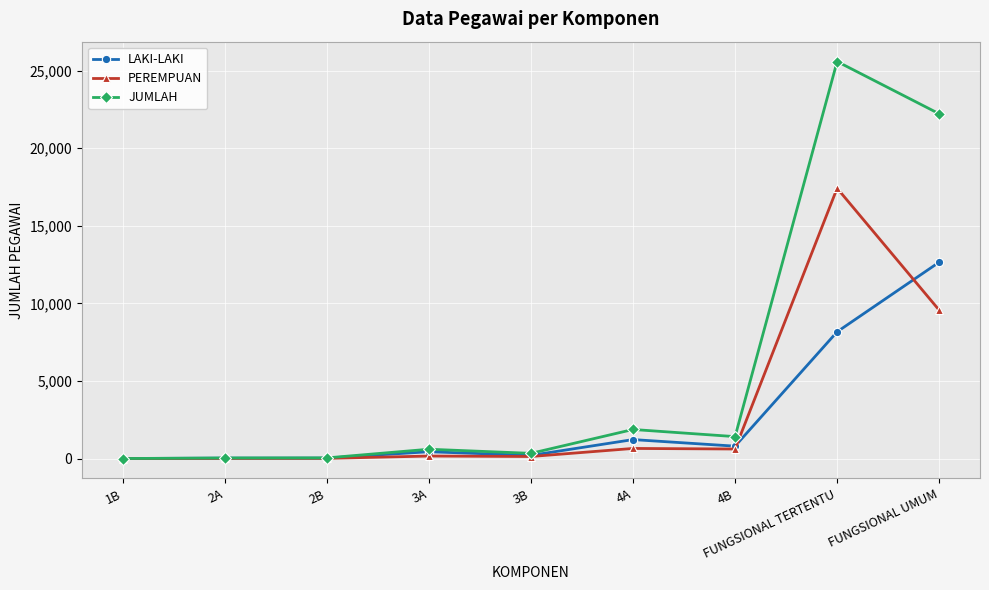

True or false: LAKI-LAKI has more than 0 points higher than both neighbors.

True